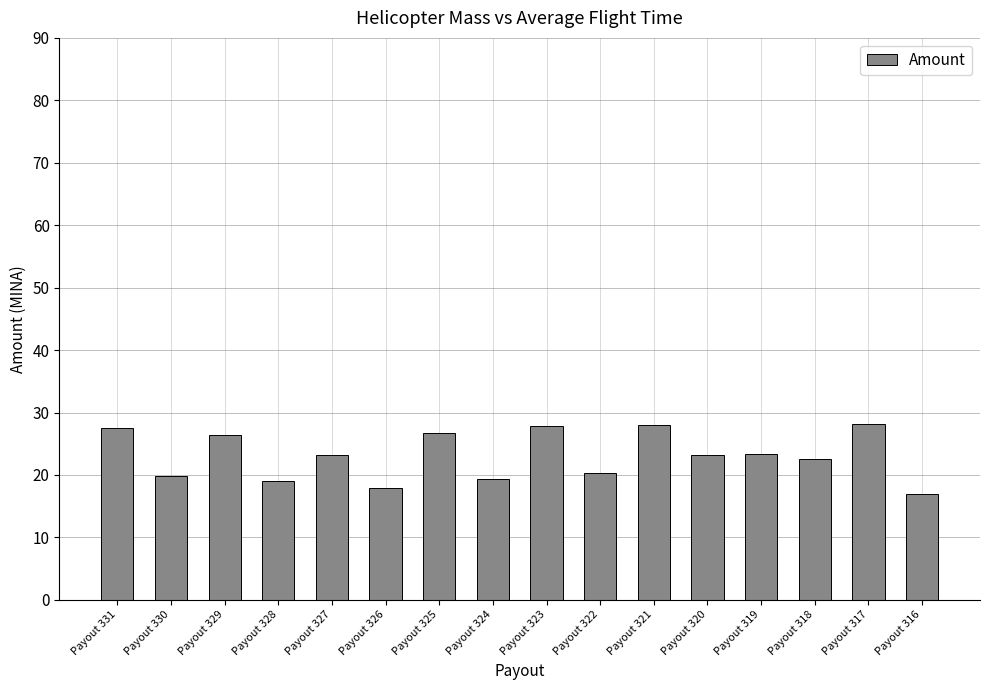

What is the change in value from Payout 331 to Payout 326?

-9.5